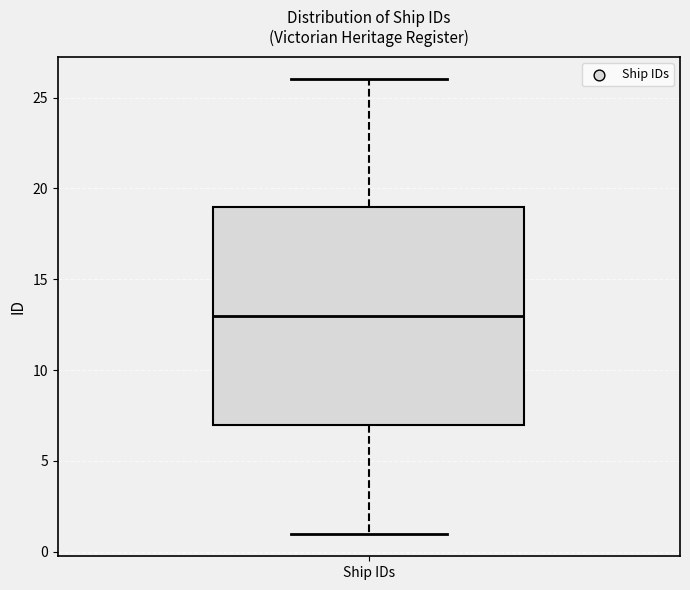

Read this box plot against the y-axis: the position of the median line, the range covered by the box, and the ends of both whiskers. The values are not printed on the chart, so give them approximately, as read against the axis.

median 13, box 7 to 19, whiskers 1 to 26